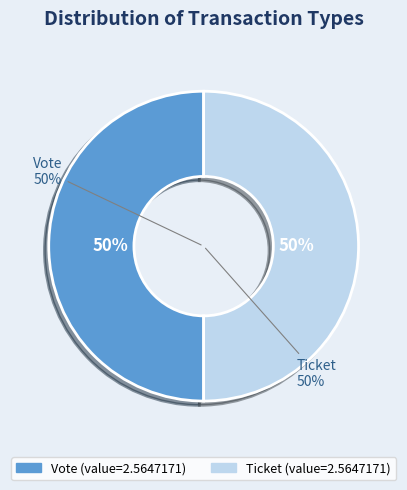

To the nearest percent, what is the combined percentage of Ticket (io_index=0) and Vote (io_index=1)?

100%